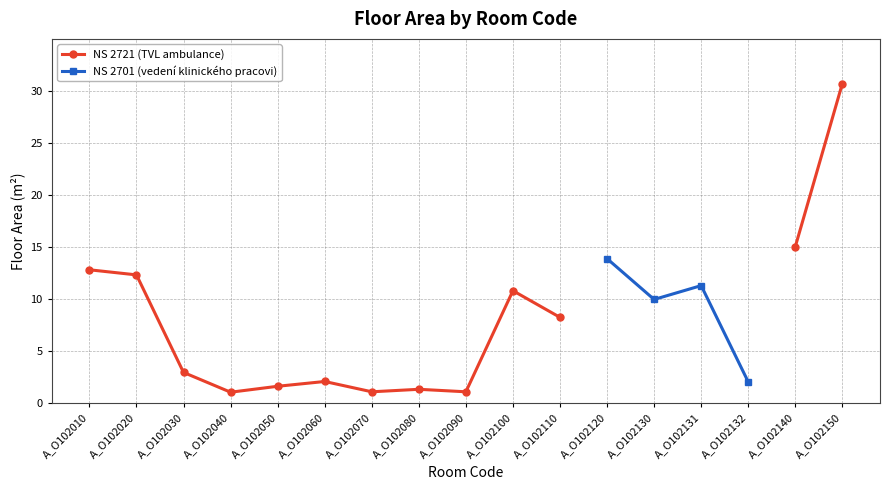

What is the minimum value for NS 2721 (TVL ambulance)?

1.1